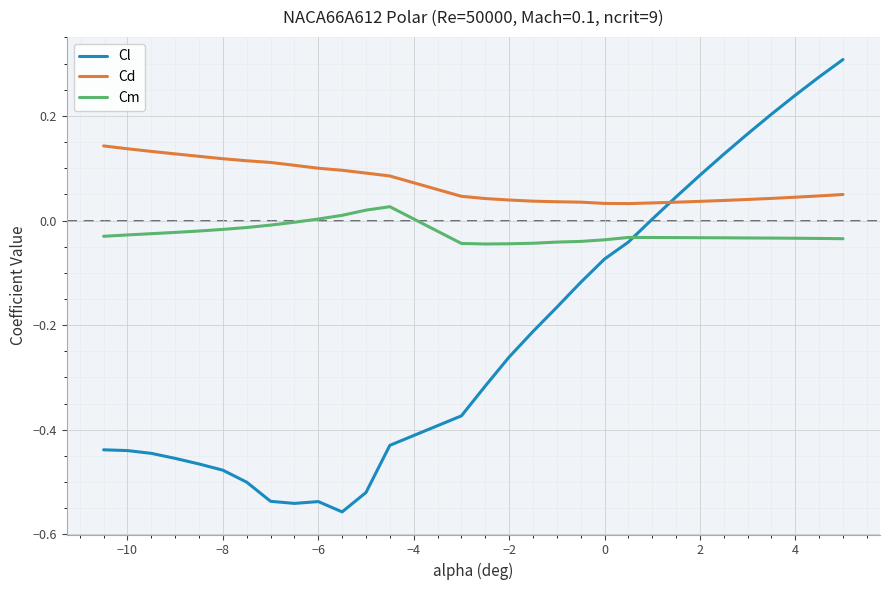

Which series has the widest spread of values?

Cl